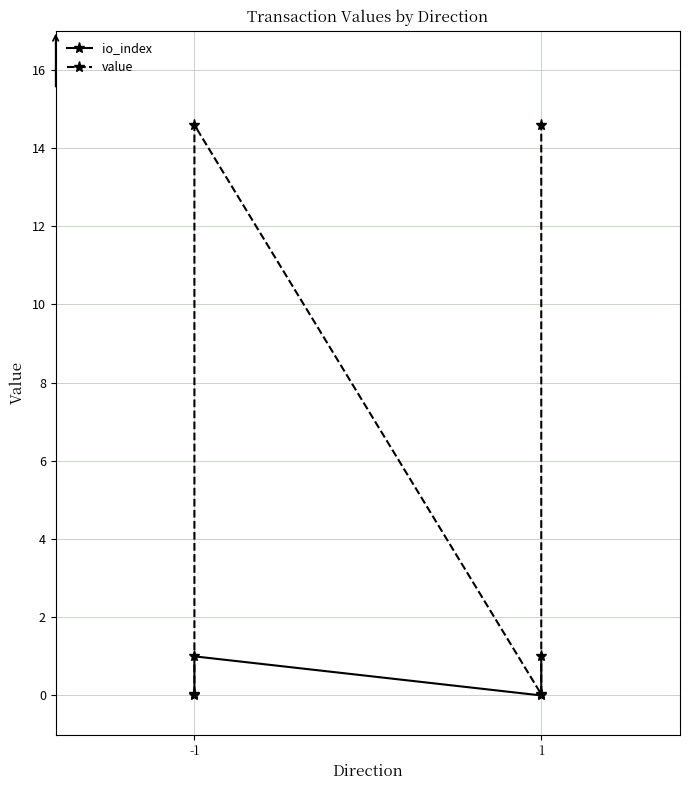

True or false: value has a value of 0.0 at -1.

True